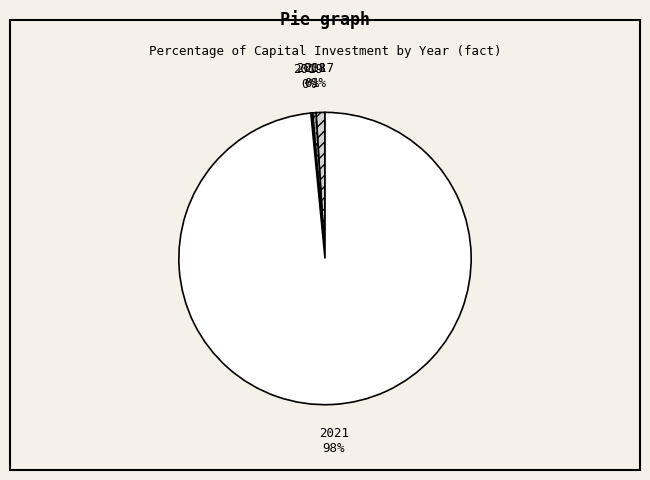

The 2021 slice represents 98% of the pie. True or false?

True